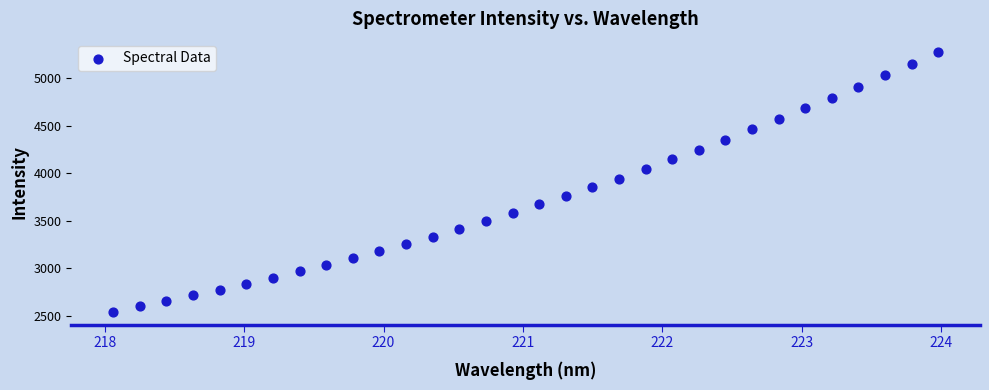

What is the range of Y values (max minus min)?

2730.5